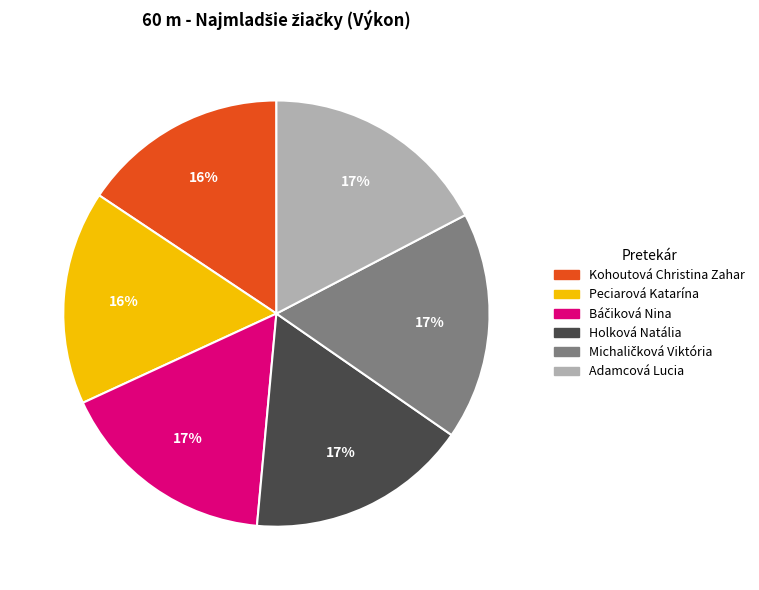

True or false: Peciarová Katarína accounts for 16% of the total.

True